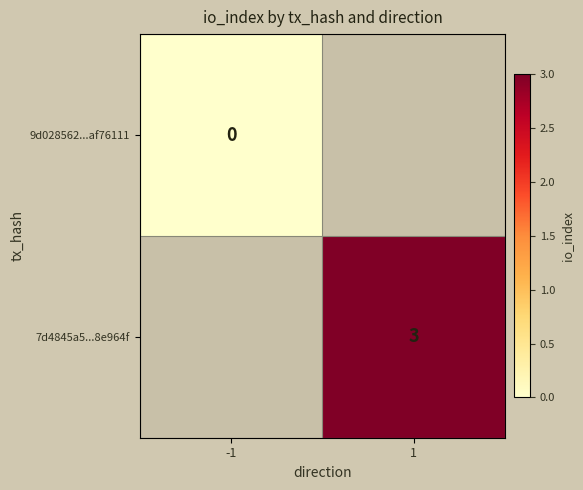

How many data points in 7d4845a5...8e964f are less than 3?

1